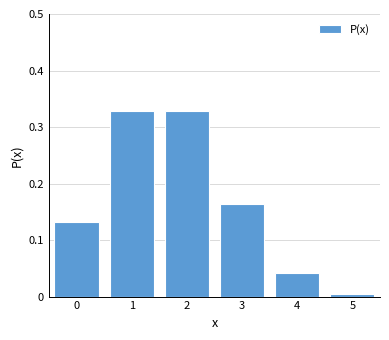

What is the sum of all values?

1.0